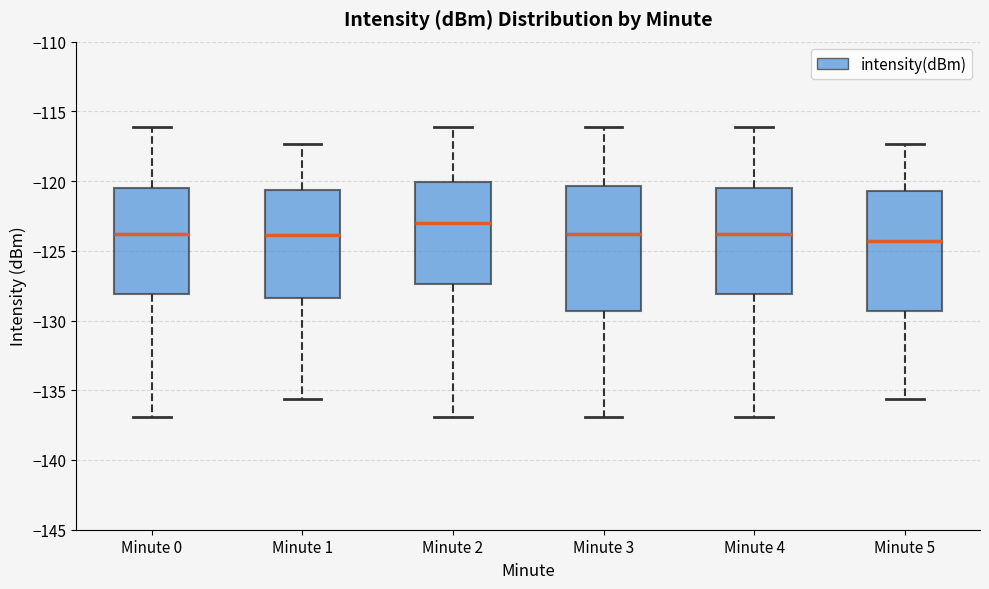

Which box has the highest median line?

Minute 2